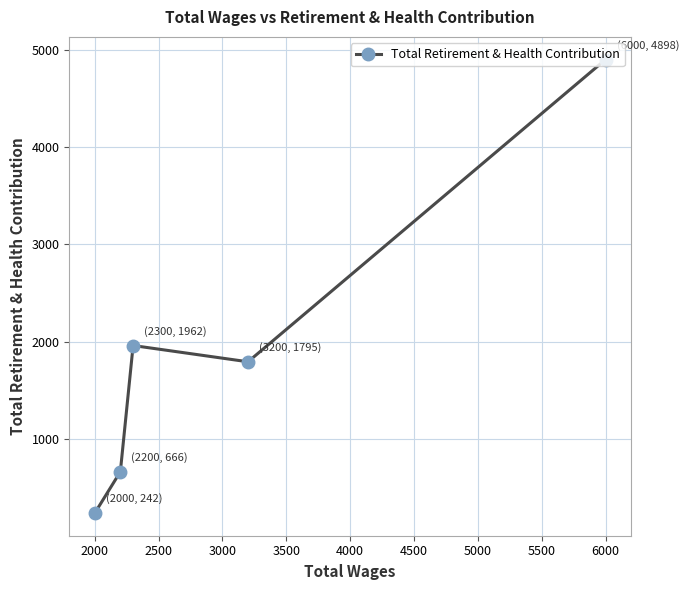

How many points are lower than both their immediate neighbors (excluding endpoints)?

1